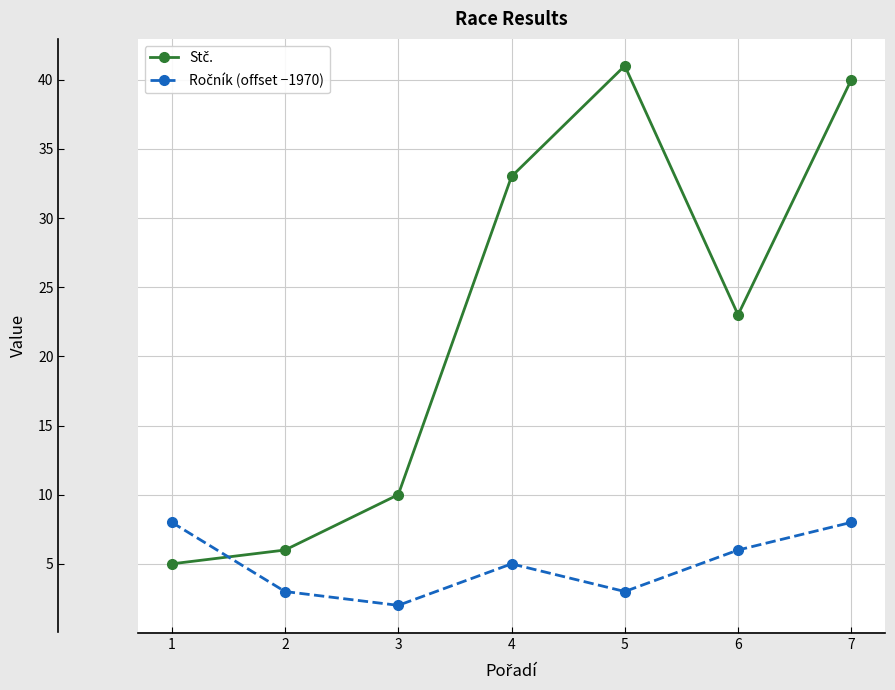

At which label does Ročník (offset −1970) first exceed 5?

1